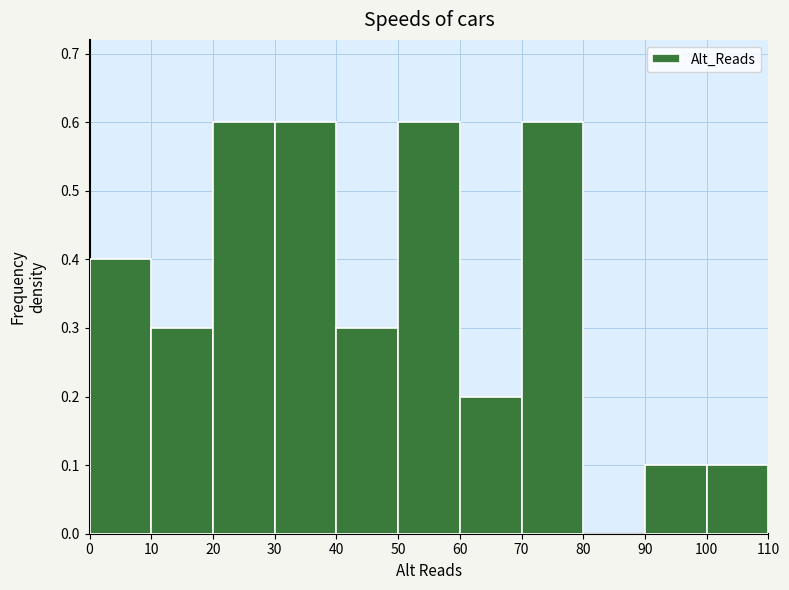

Reading left to right, transcribe this chart: for each bar, give the range it covers on the x-axis and its height. The values are not printed on the chart, so give them approximately, as read against the axis.

0 to 10: 0.4
10 to 20: 0.3
20 to 30: 0.6
30 to 40: 0.6
40 to 50: 0.3
50 to 60: 0.6
60 to 70: 0.2
70 to 80: 0.6
80 to 90: 0
90 to 100: 0.1
100 to 110: 0.1